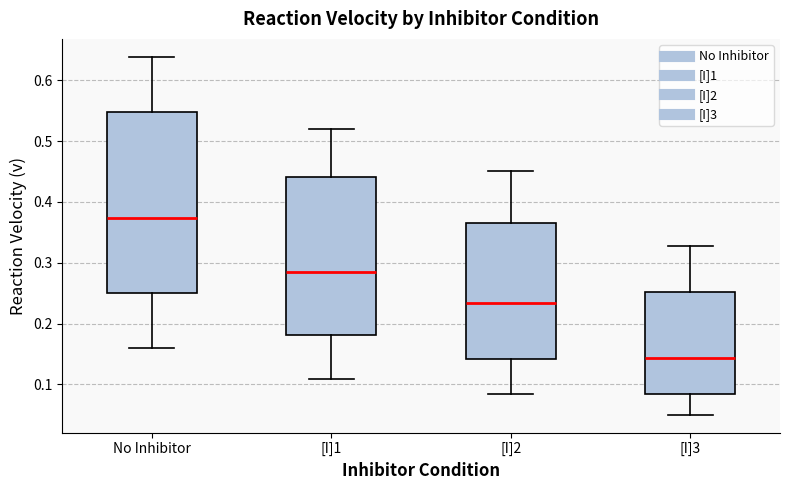

Where does the upper whisker of the box for No Inhibitor end on the y-axis? The values are not printed on the chart, so give them approximately, as read against the axis.

0.64